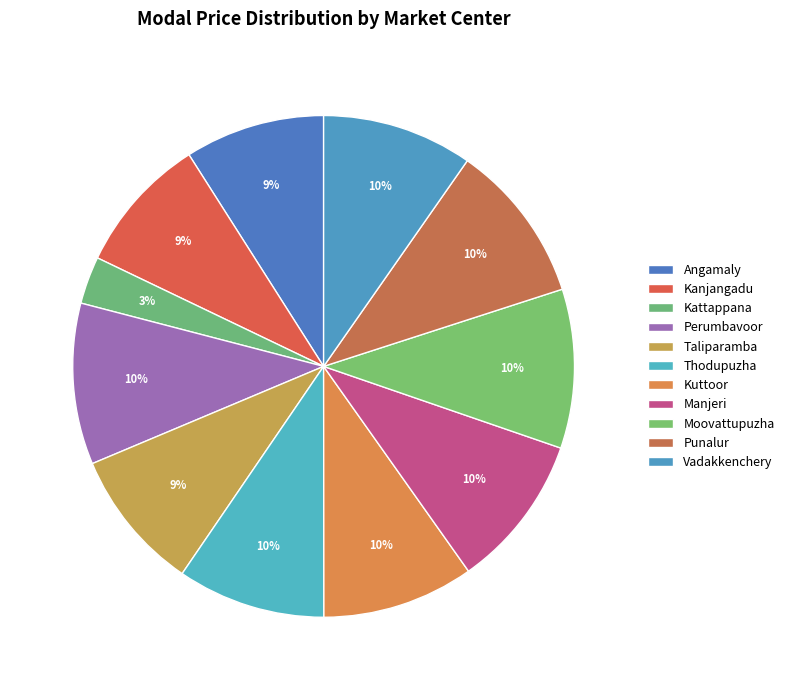

To the nearest percent, what percentage of the pie is Taliparamba?

9%